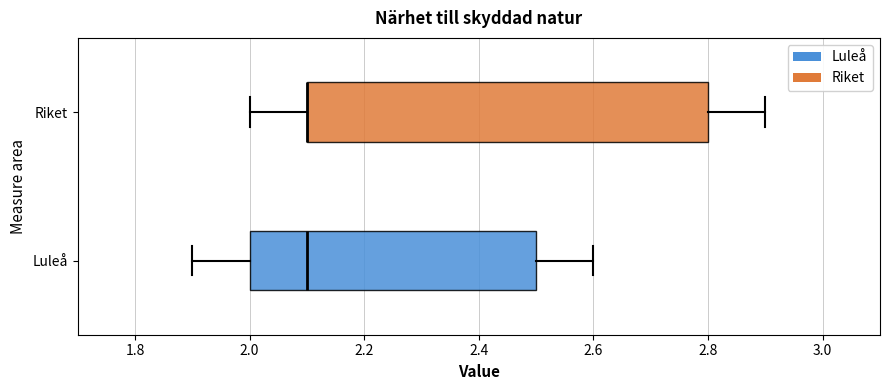

Reading bottom to top, read every box against the x-axis: the position of its median line, the range the box covers, and the ends of its whiskers. The values are not printed on the chart, so give them approximately, as read against the axis.

Luleå: median 2.1, box 2.0 to 2.5, whiskers 1.9 to 2.6
Riket: median 2.1 (drawn on the box's left edge), box 2.1 to 2.8, whiskers 2.0 to 2.9